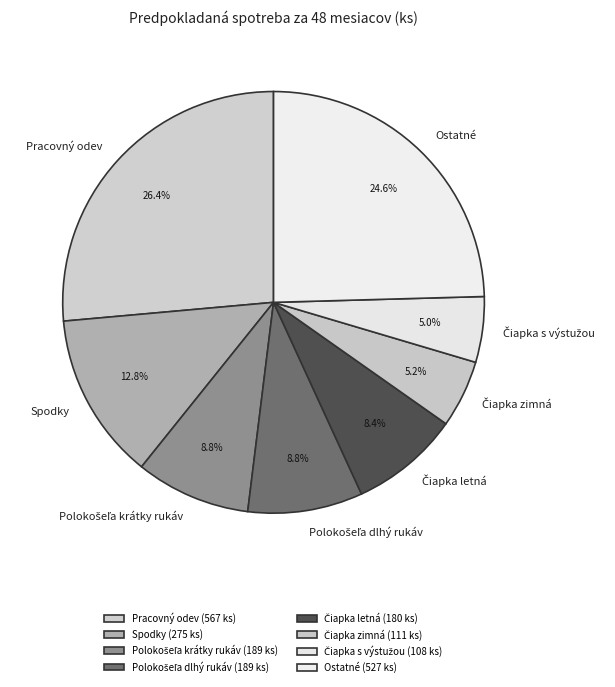

How many segments does this pie chart have?

8